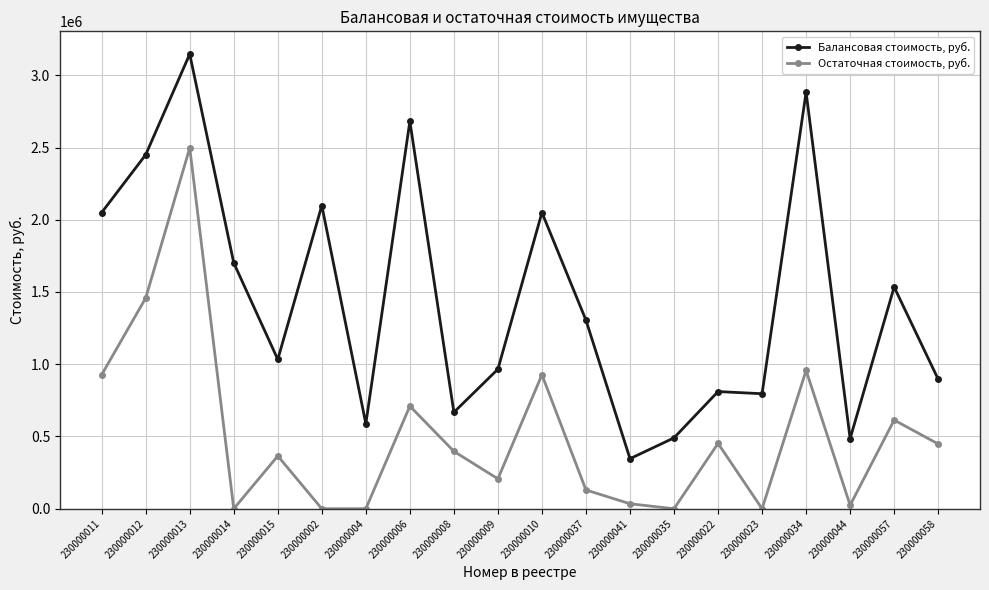

True or false: Остаточная стоимость, руб. has a value of 956995.8 at 230000034.

True